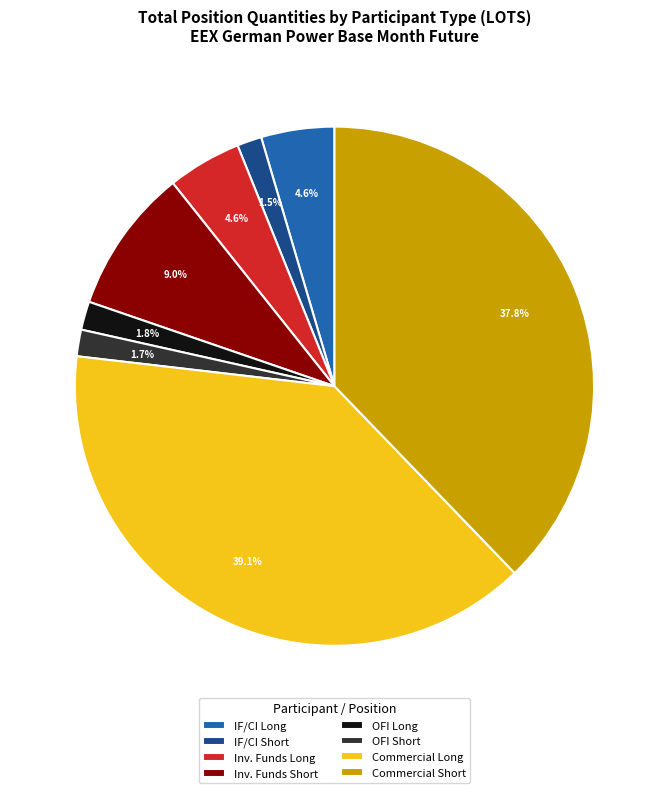

Count the number of slices in the pie.

8